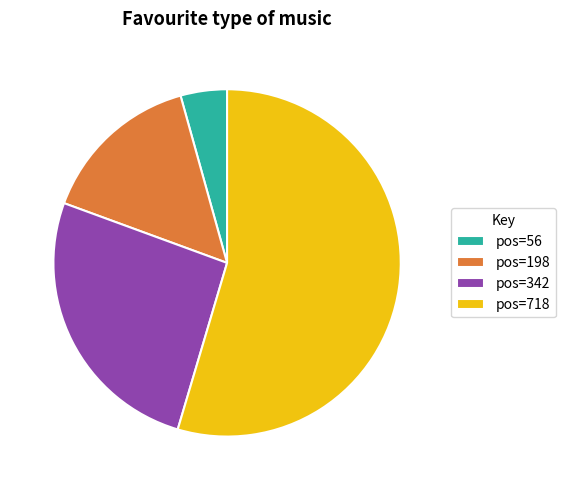

What is the majority slice?

pos=718